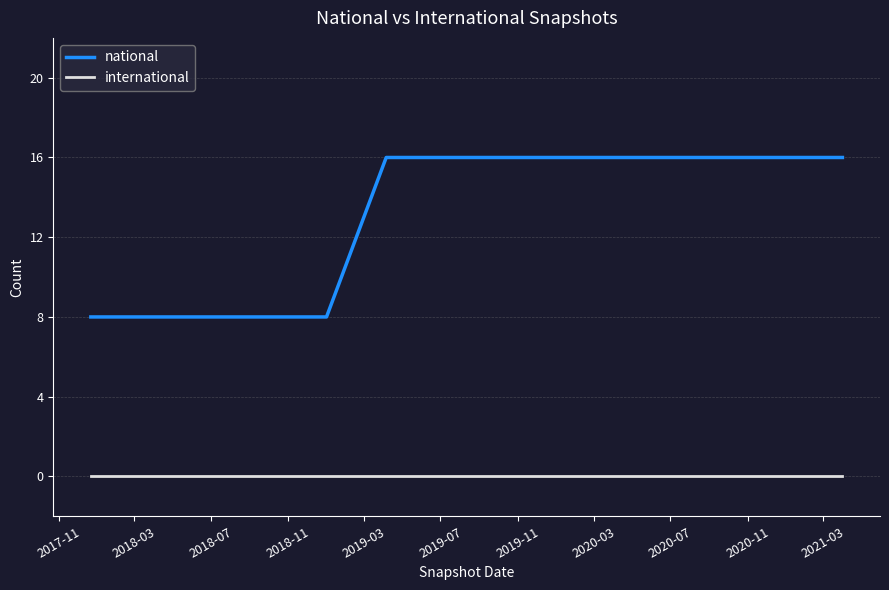

Which series has the largest range (max minus min)?

national